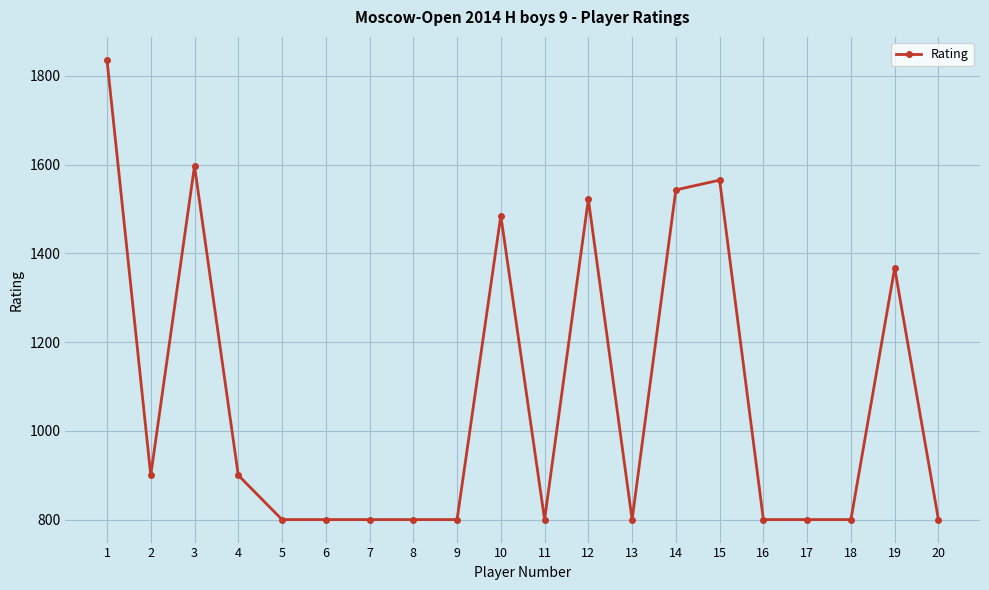

What is the ratio of the value at 3 to the value at 4?

1.8